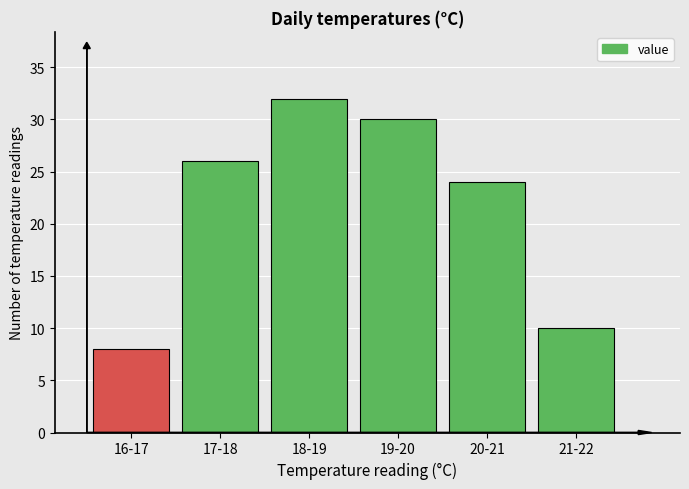

Reading left to right, transcribe all the data shown in this chart.

16-17=8	17-18=26	18-19=32	19-20=30	20-21=24	21-22=10